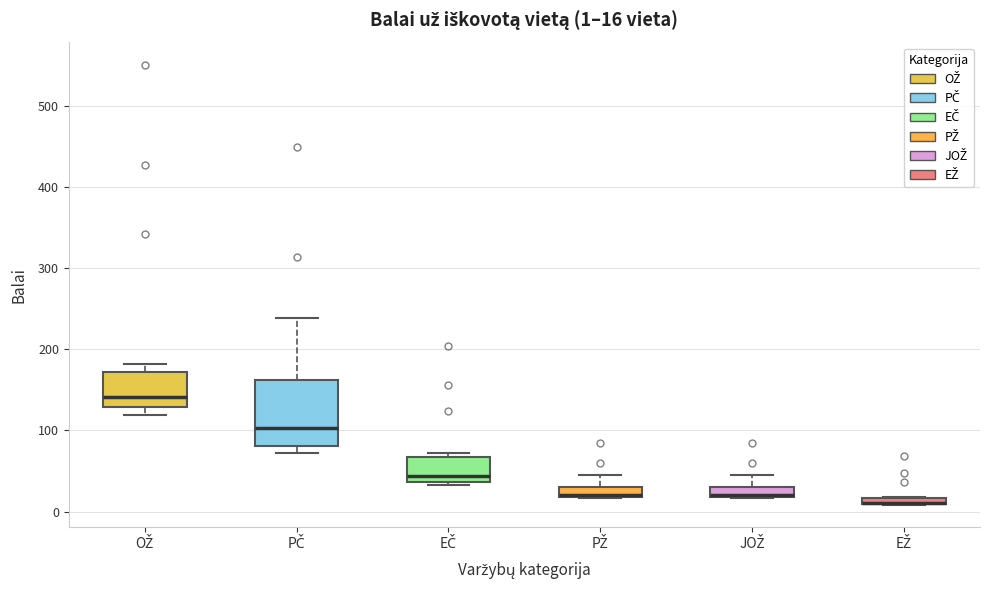

Which box is the tallest, from its lower edge to its upper edge?

PČ